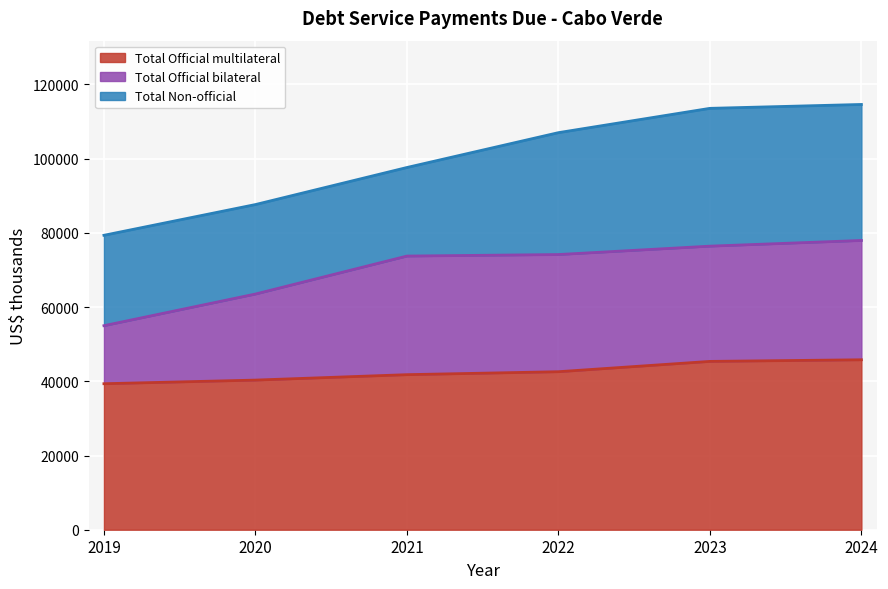

Count the number of categories in the chart.

6